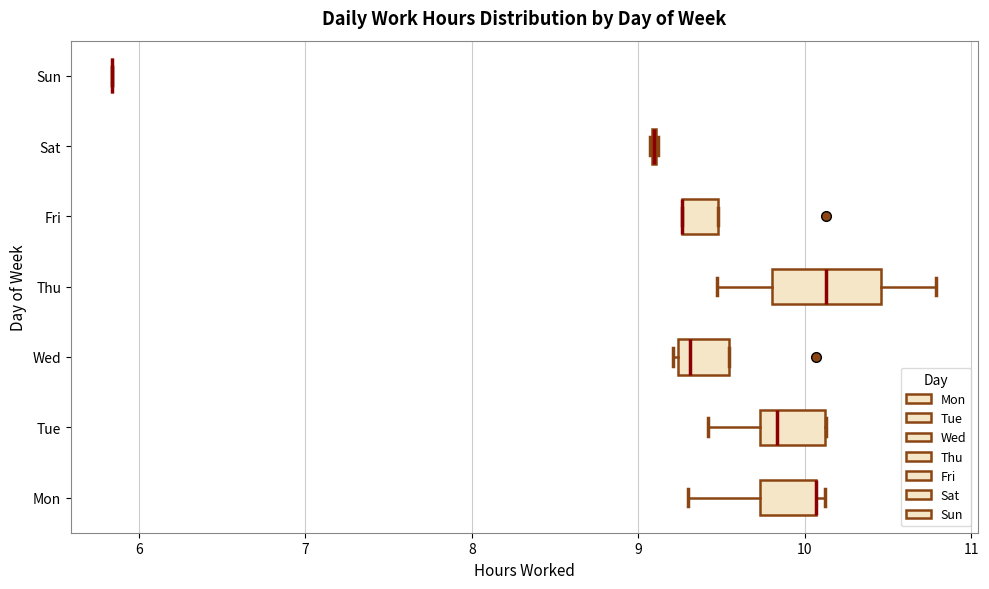

Which box is the widest, from its left edge to its right edge?

Thu